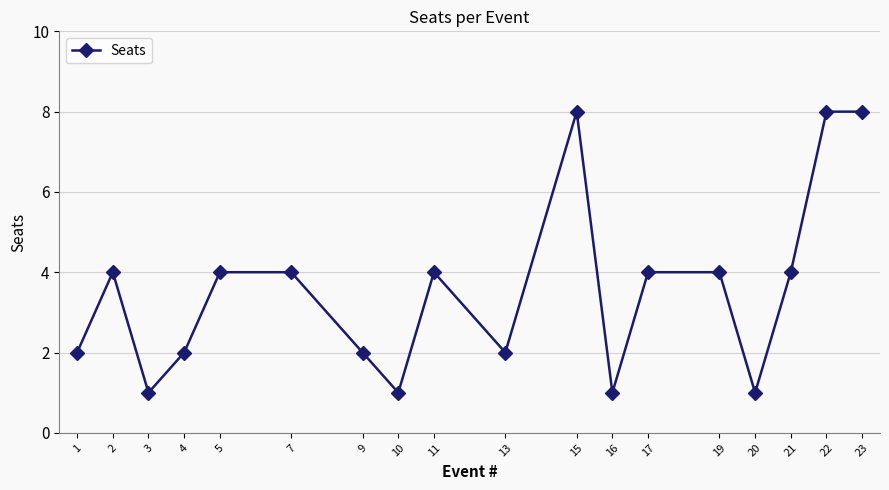

What is the change in value from 20 to 21?

+3